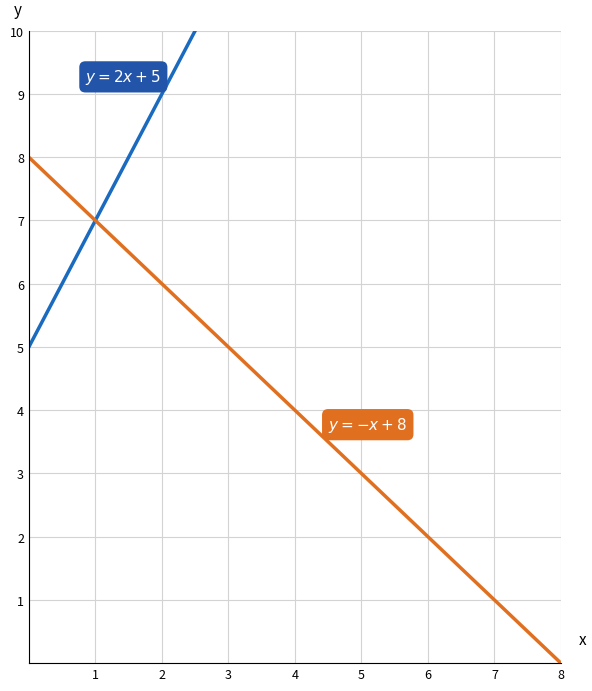

At which category is the sum across all series the highest?

8